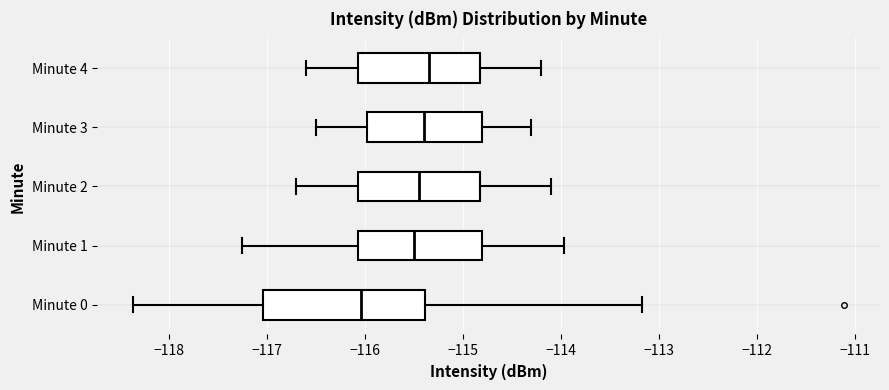

Which box is the widest, from its left edge to its right edge?

Minute 0